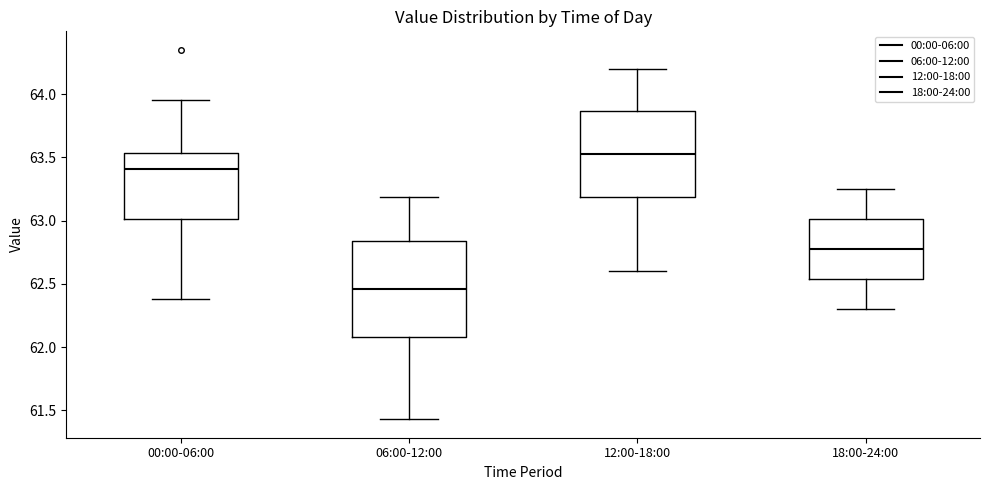

Comparing the boxes themselves (not the whiskers), which one is the tallest?

06:00-12:00